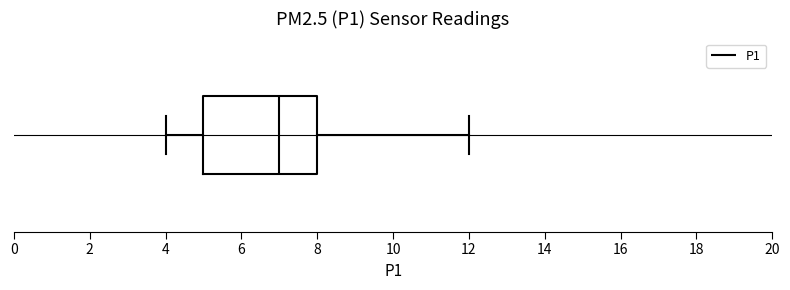

Where does the left whisker of the box end on the x-axis? The values are not printed on the chart, so give them approximately, as read against the axis.

4